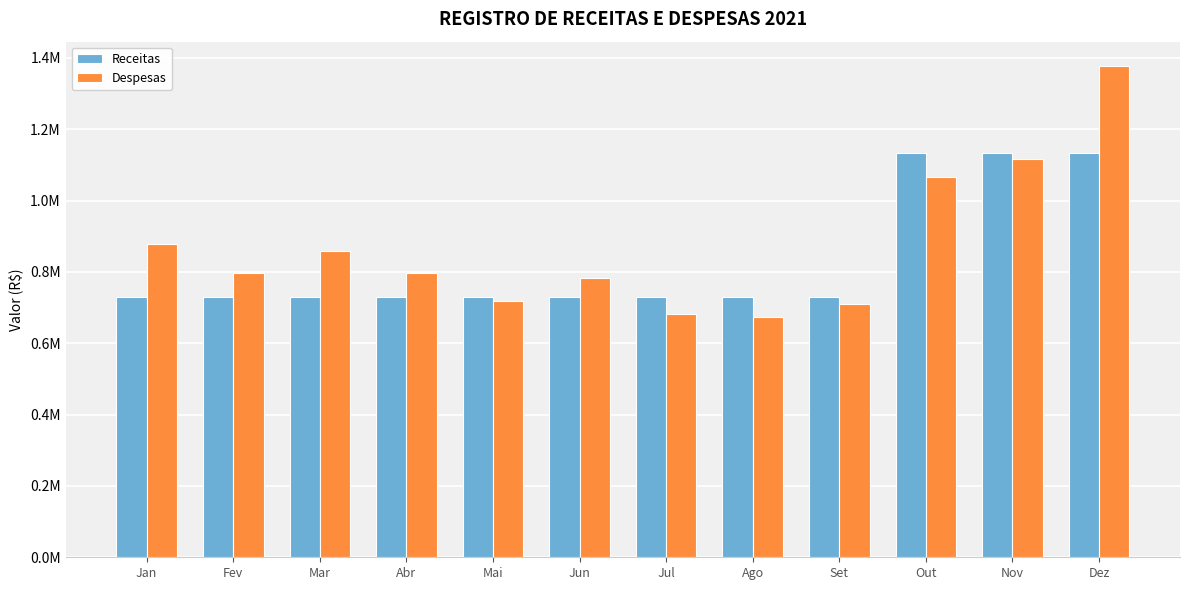

Between Jun and Ago, which is larger?

Ago